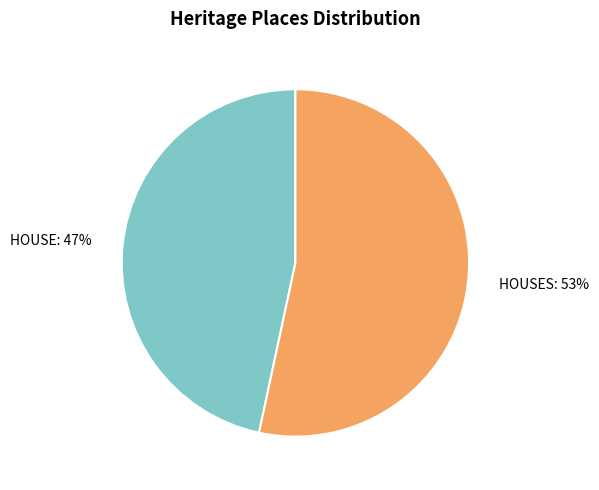

True or false: HOUSES accounts for 53% of the total.

True